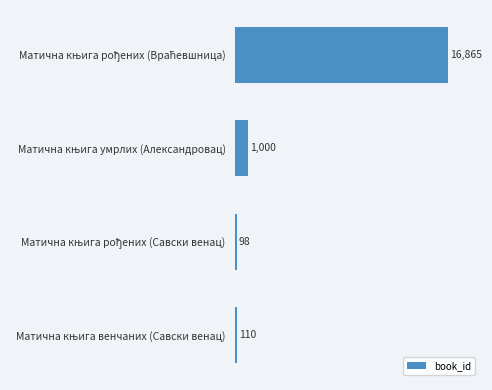

Reading top to bottom, list all the values displayed in this chart.

16865	1000	98	110